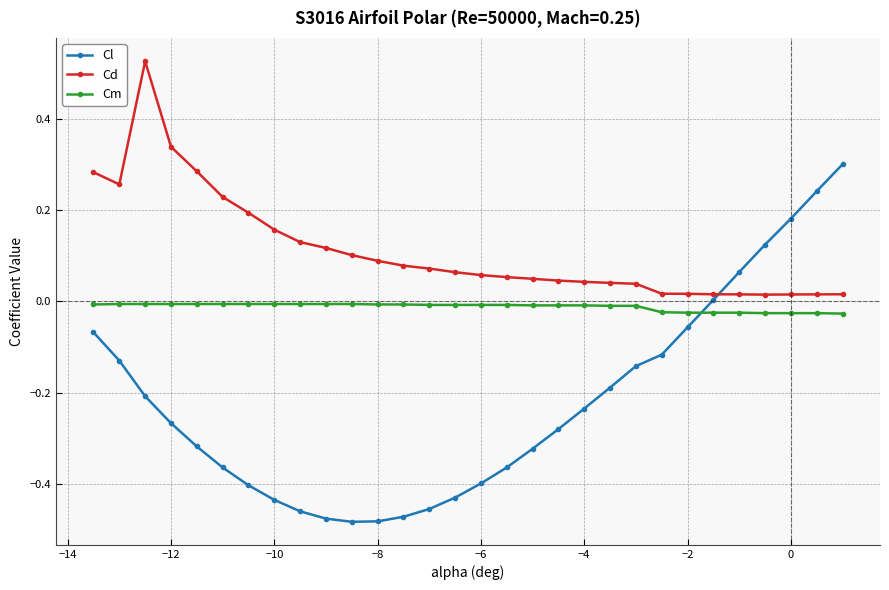

How many categories are shown in the chart?

30